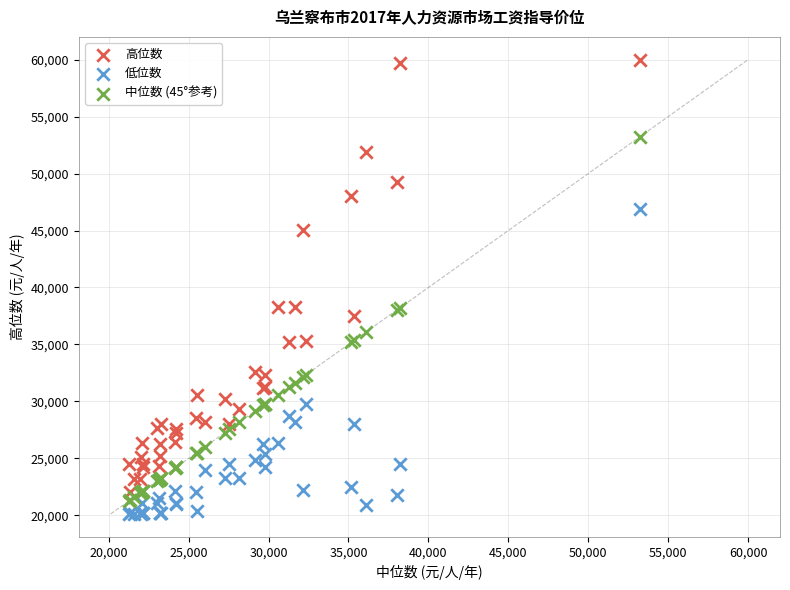

What are all the series names shown in the legend?

高位数, 低位数, 中位数 (45°参考)